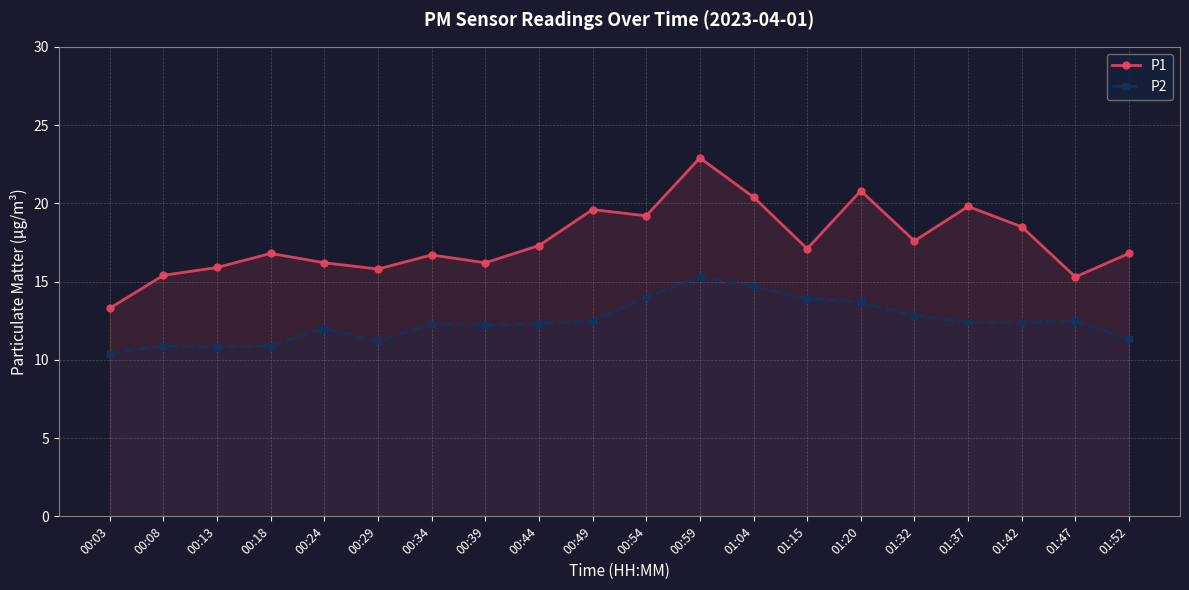

Which label corresponds to the largest value in the chart?

00:59